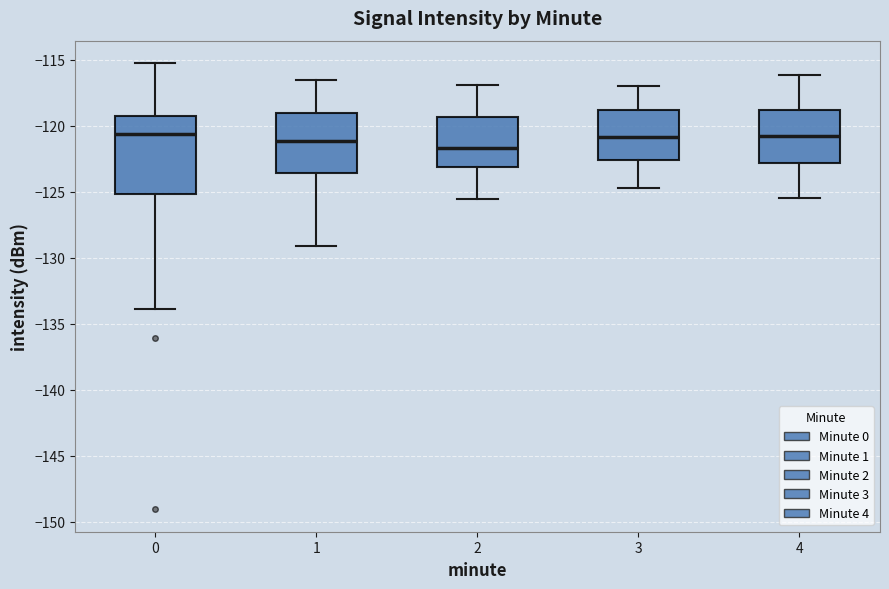

Which box is the tallest, from its lower edge to its upper edge?

0